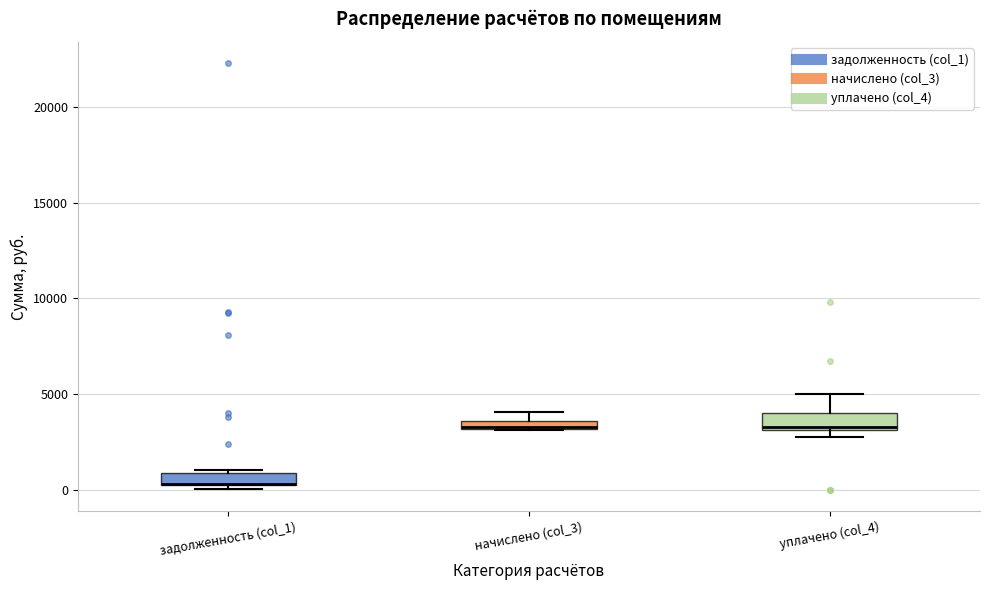

Where does the upper whisker of the box for уплачено (col_4) end on the y-axis? The values are not printed on the chart, so give them approximately, as read against the axis.

5000